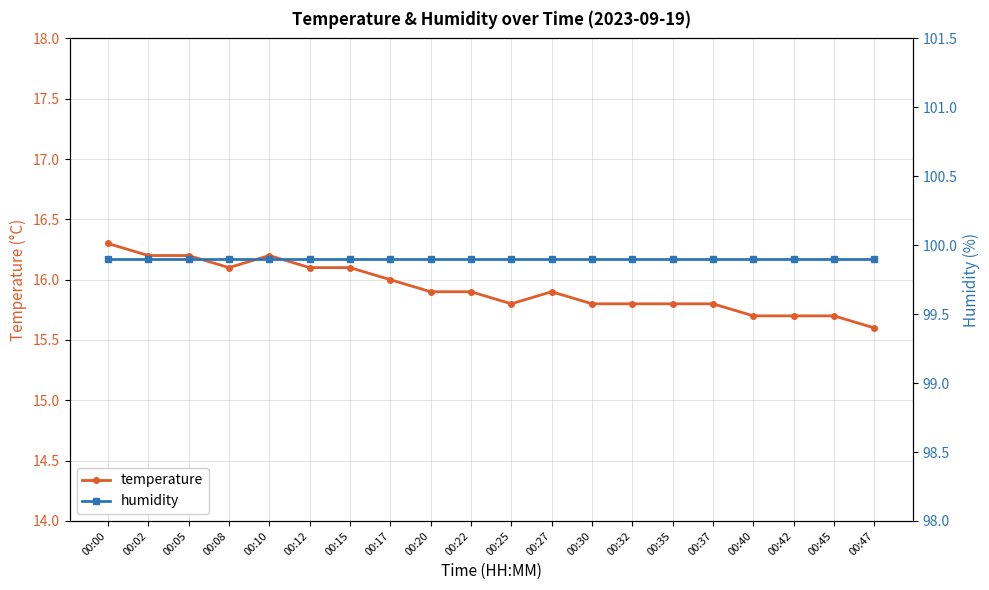

Is the value of temperature at 00:32 greater than the value of humidity at 00:35?

No